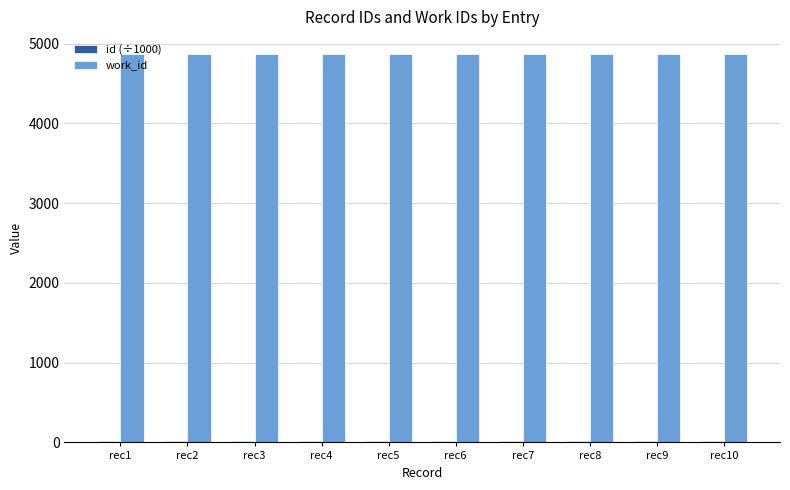

The value of work_id at rec4 is 4875.0. True or false?

True